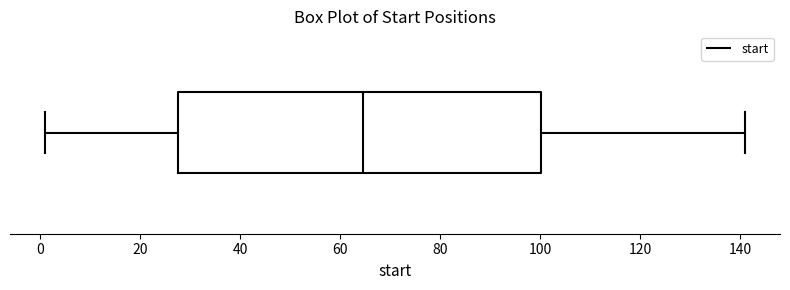

Read this box plot against the x-axis: the position of the median line, the range covered by the box, and the ends of both whiskers. The values are not printed on the chart, so give them approximately, as read against the axis.

median 64, box 28 to 100, whiskers 2 to 142